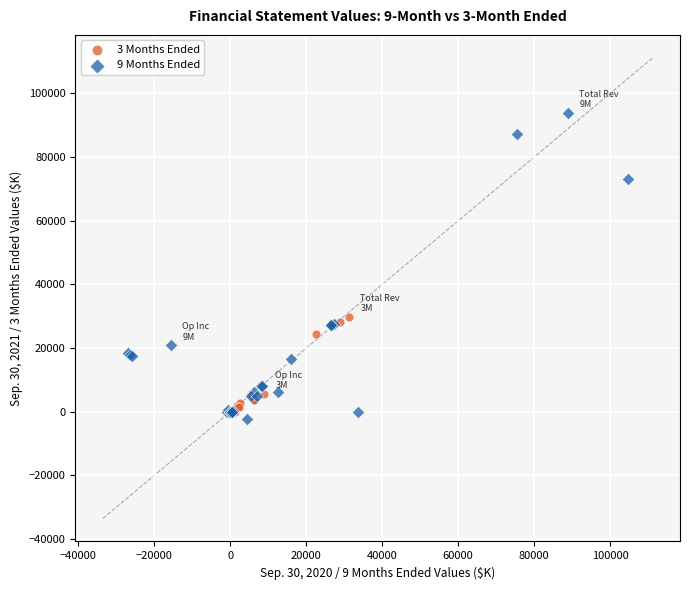

What are all the series names shown in the legend?

3 Months Ended, 9 Months Ended